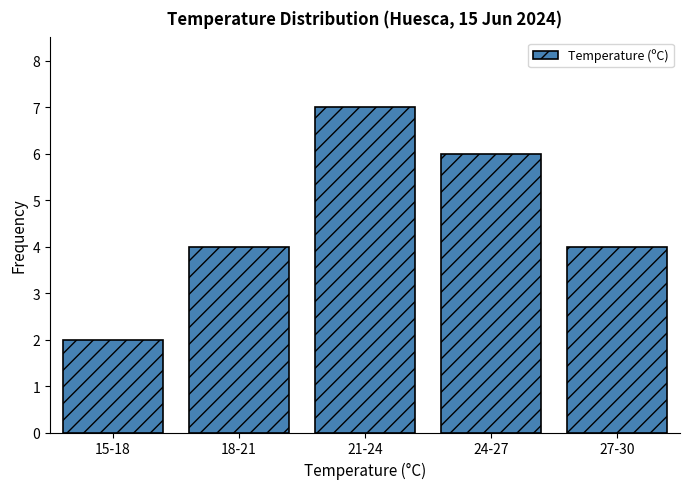

Reading left to right, what are all the values shown in this chart?

15-18=2	18-21=4	21-24=7	24-27=6	27-30=4